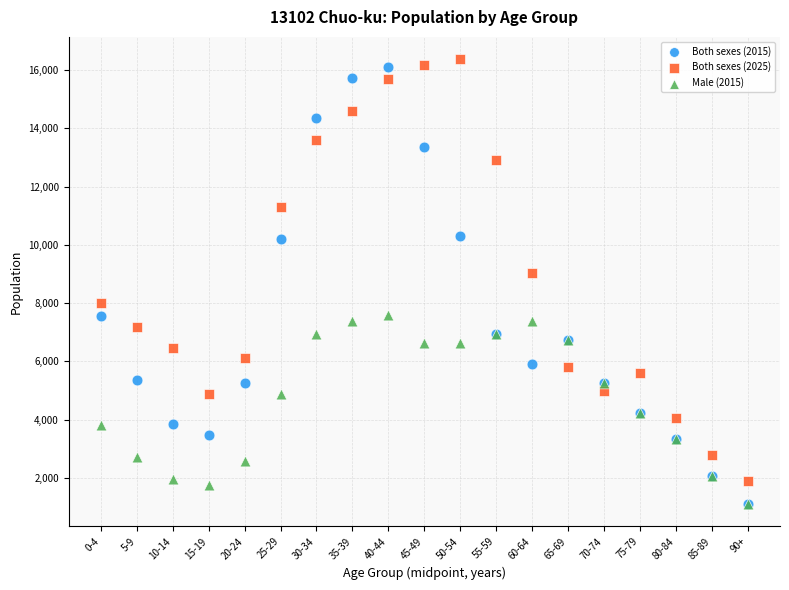

Across all series, what Y value is closest to 8738?

9052